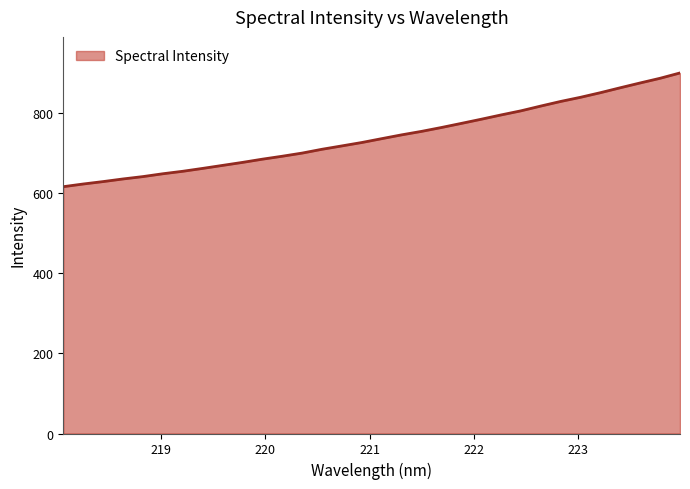

What is the difference between the maximum and minimum values?

283.9